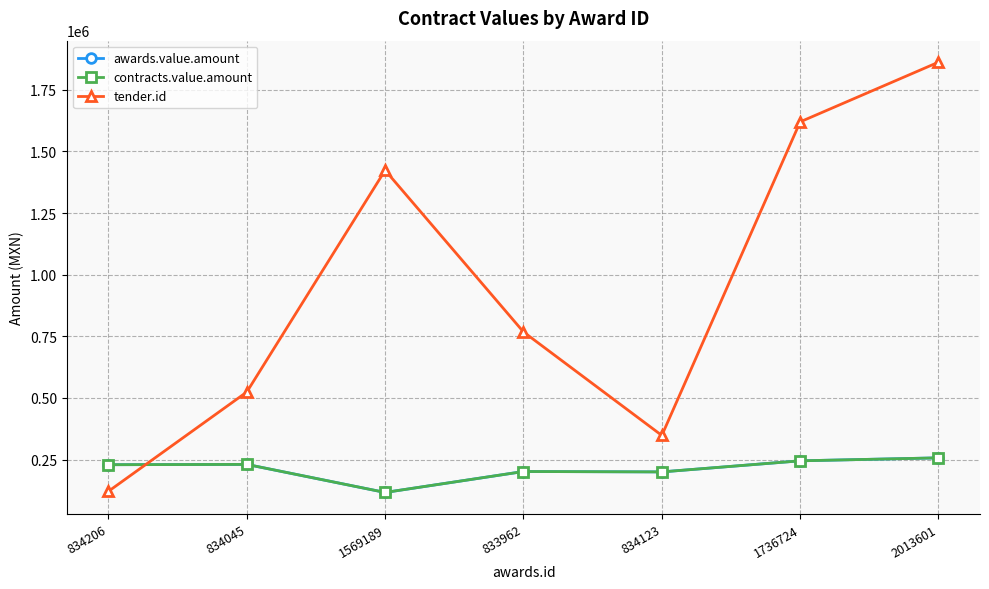

Which series has the largest range (max minus min)?

tender.id